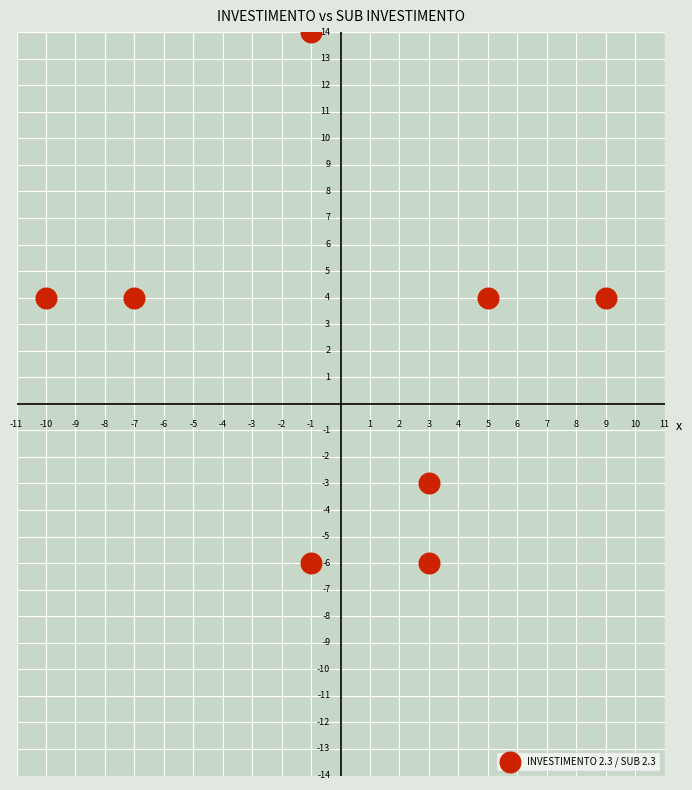

What is the range of X values (max minus min)?

19